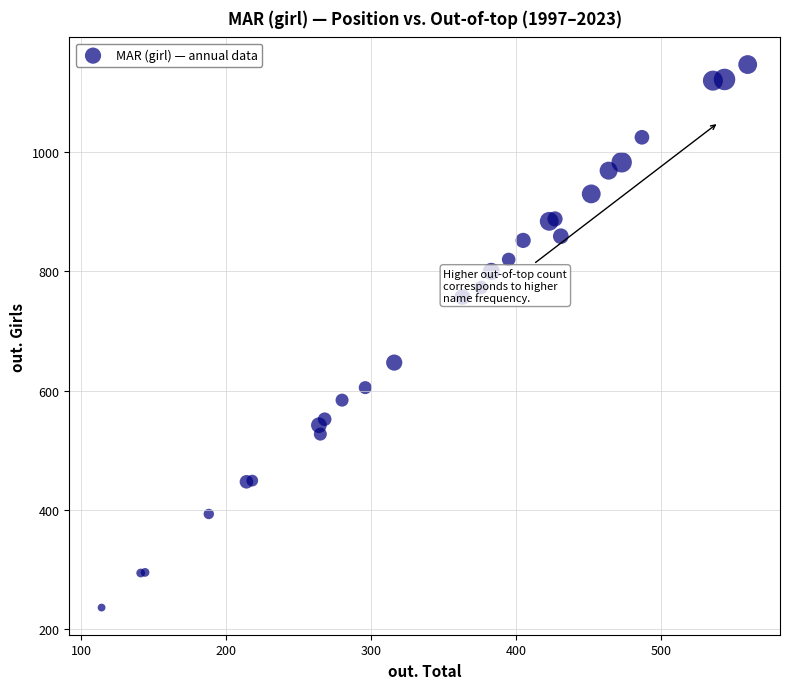

What Y value in the scatter plot is closest to 691?

647